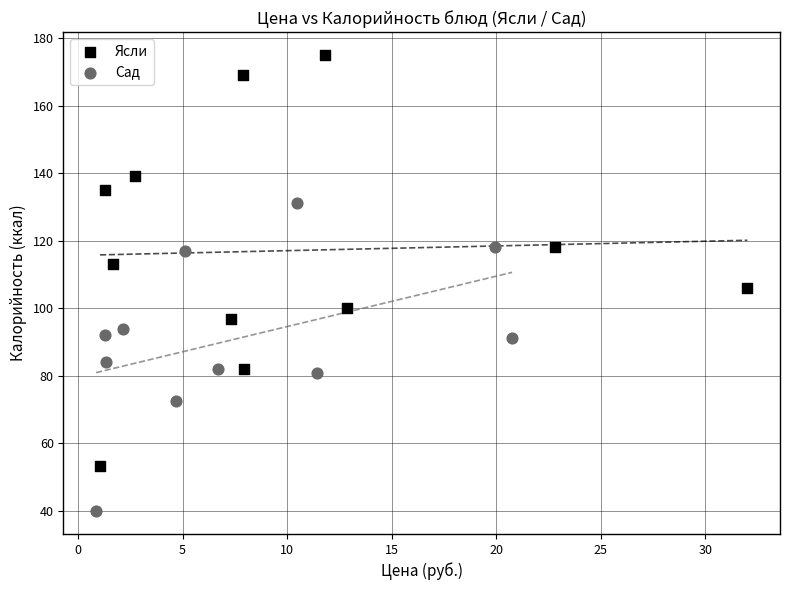

Which series reaches the maximum Y coordinate?

Ясли